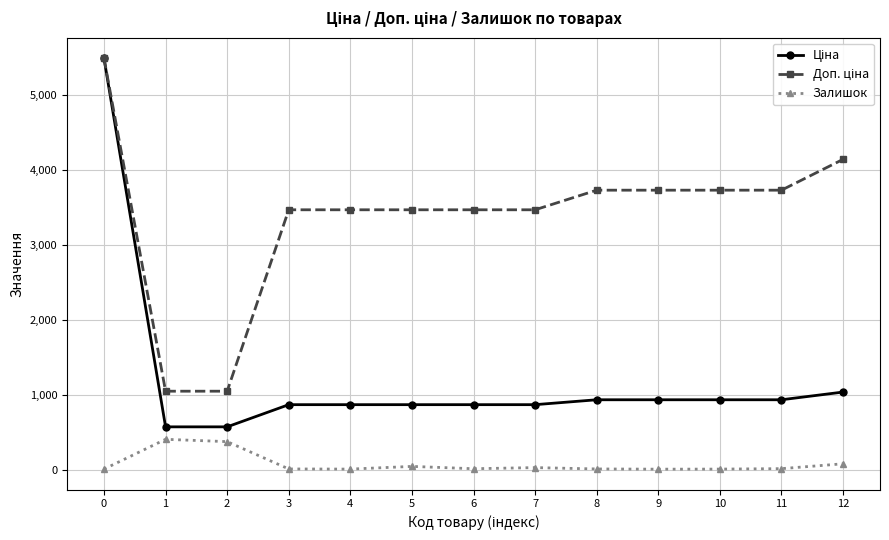

True or false: Доп. ціна has more than 2 interior local peaks.

False